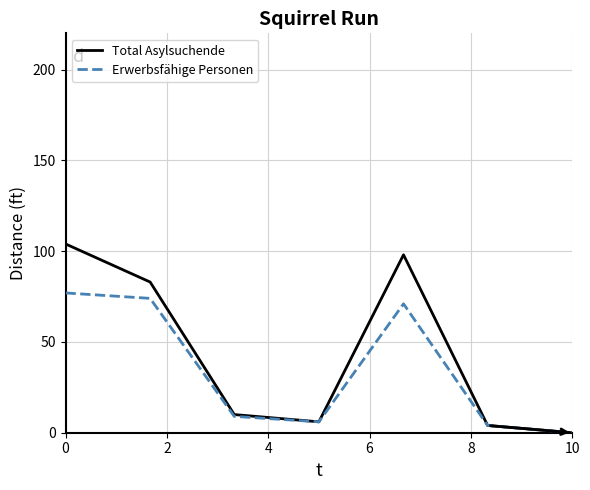

Which series has the widest spread of values?

Total Asylsuchende